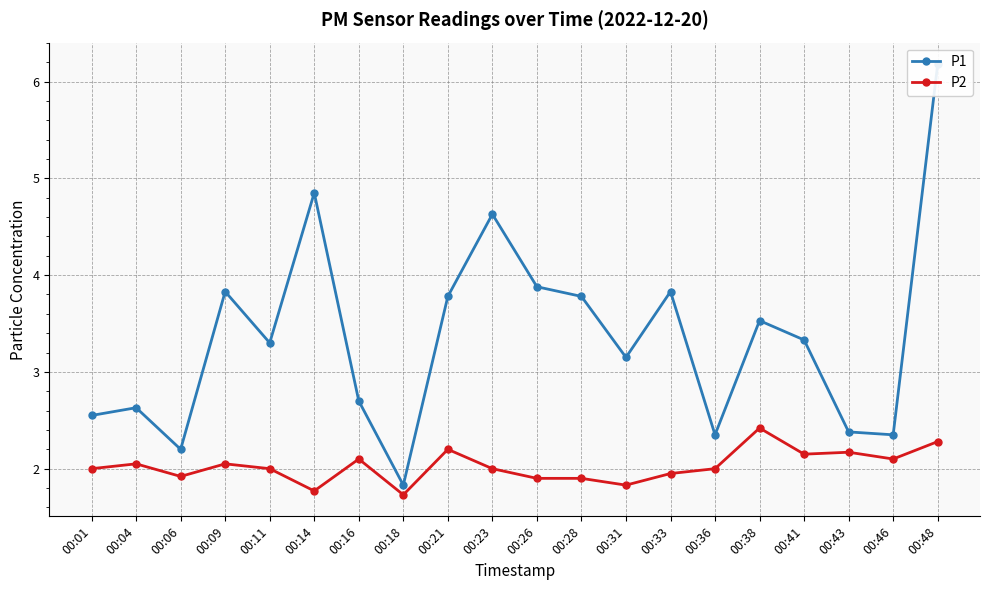

Reading left to right, what are all the values shown in this chart?

P1: 00:01=2.5	00:04=2.6	00:06=2.2	00:09=3.8	00:11=3.3	00:14=4.8	00:16=2.7	00:18=1.8	00:21=3.8	00:23=4.6	00:26=3.9	00:28=3.8	00:31=3.1	00:33=3.8	00:36=2.4	00:38=3.5	00:41=3.3	00:43=2.4	00:46=2.4	00:48=6.2
P2: 00:01=2.0	00:04=2.0	00:06=1.9	00:09=2.0	00:11=2.0	00:14=1.8	00:16=2.1	00:18=1.7	00:21=2.2	00:23=2.0	00:26=1.9	00:28=1.9	00:31=1.8	00:33=1.9	00:36=2.0	00:38=2.4	00:41=2.1	00:43=2.2	00:46=2.1	00:48=2.3